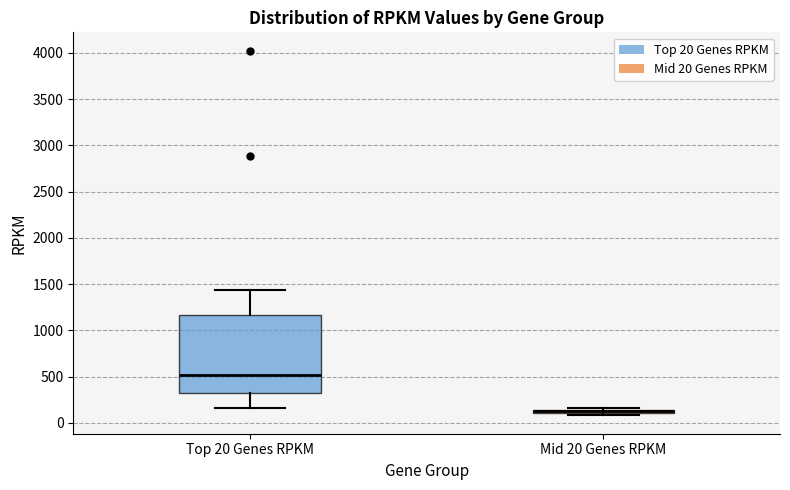

Where is the upper edge of the box for Mid 20 Genes RPKM on the y-axis? The values are not printed on the chart, so give them approximately, as read against the axis.

150